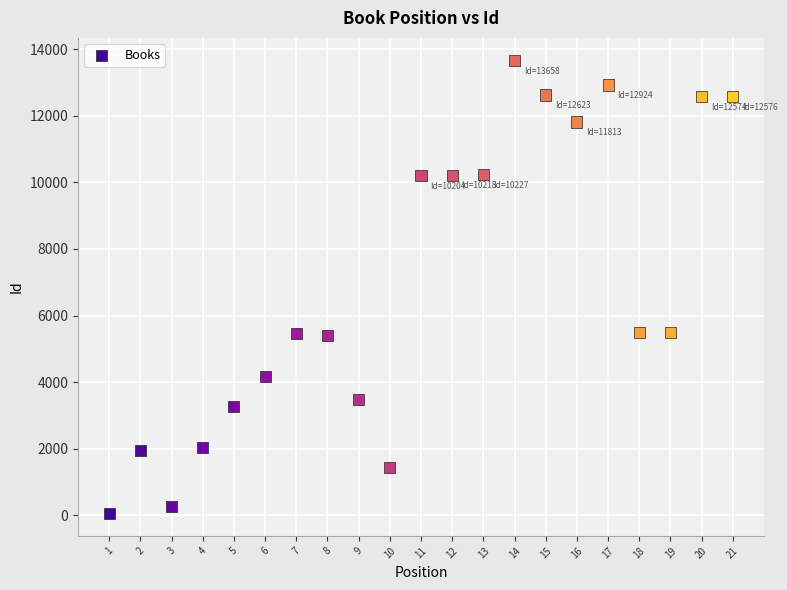

What is the range of Y values (max minus min)?

13595